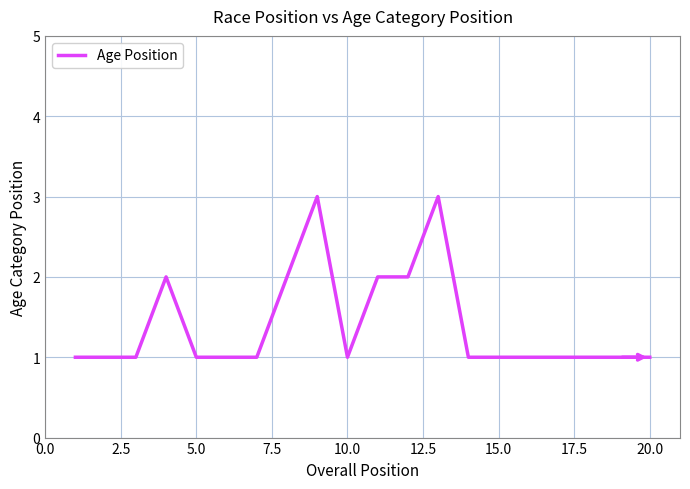

How many lines are shown in the chart?

1